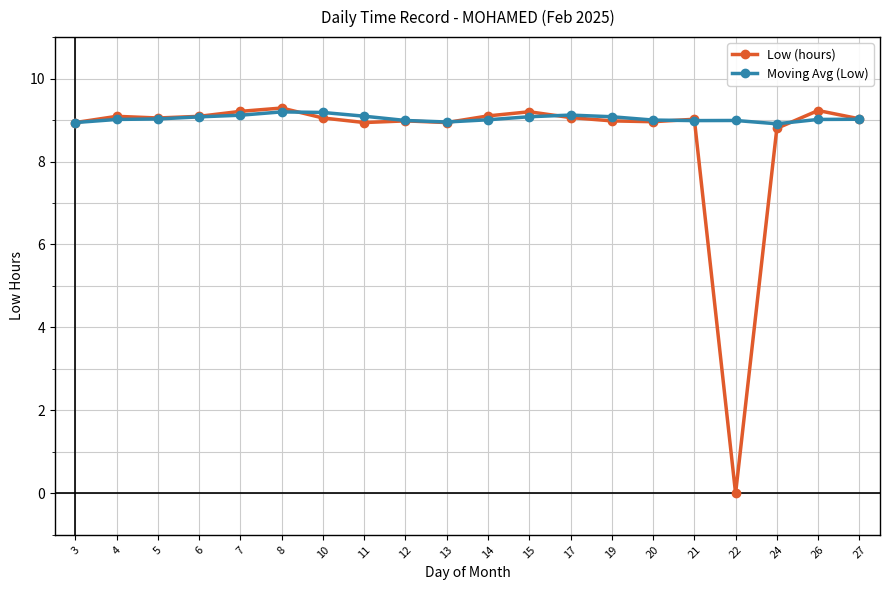

True or false: Low (hours) has a value of 0.0 at 22.

True